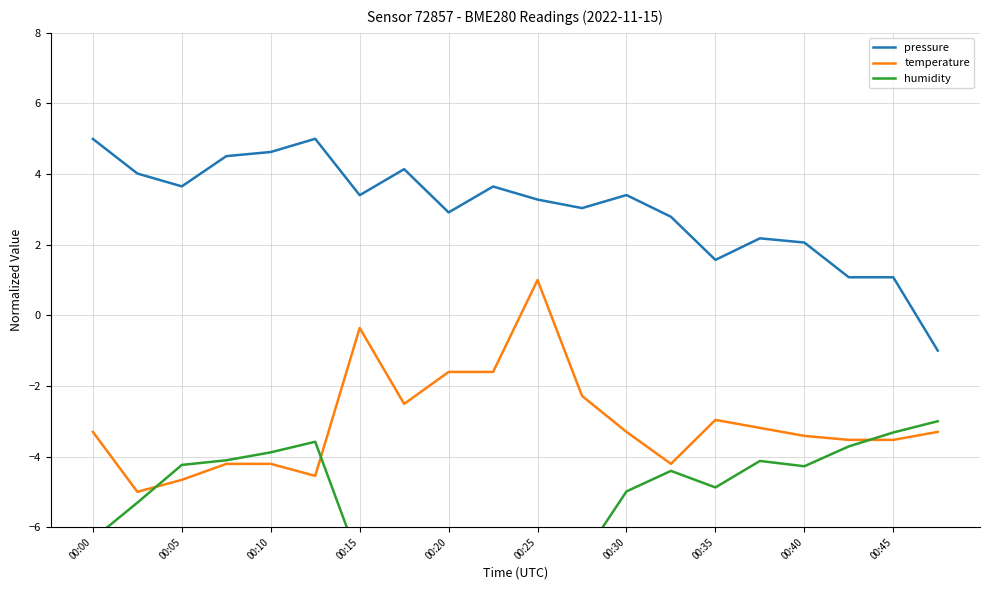

Which series has the largest total across all categories?

pressure